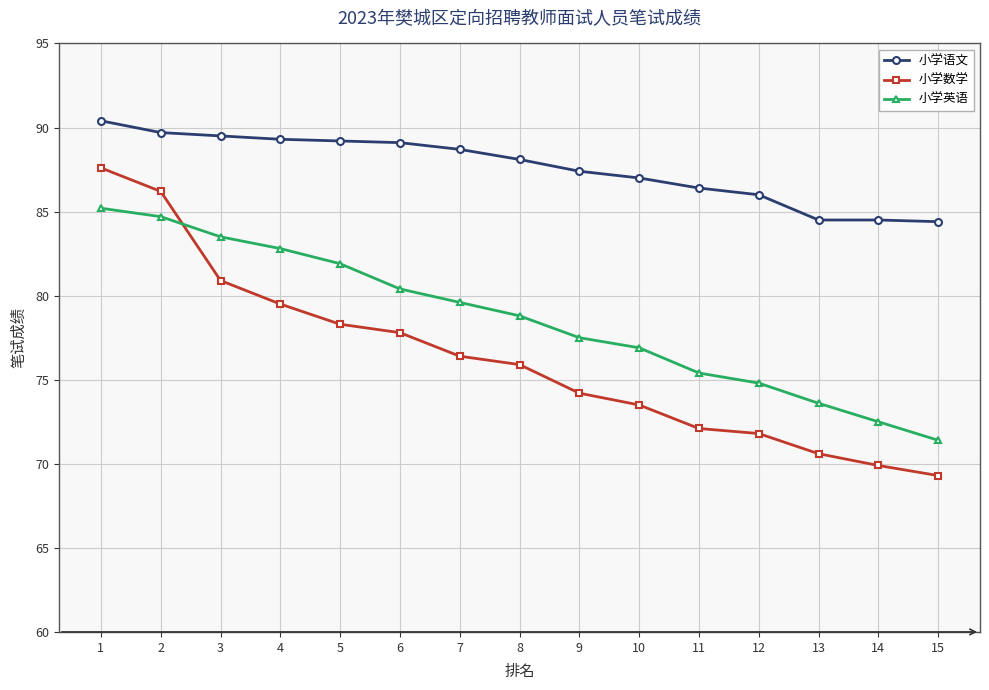

Is the value of 小学数学 at 3 greater than the value of 小学语文 at 8?

No